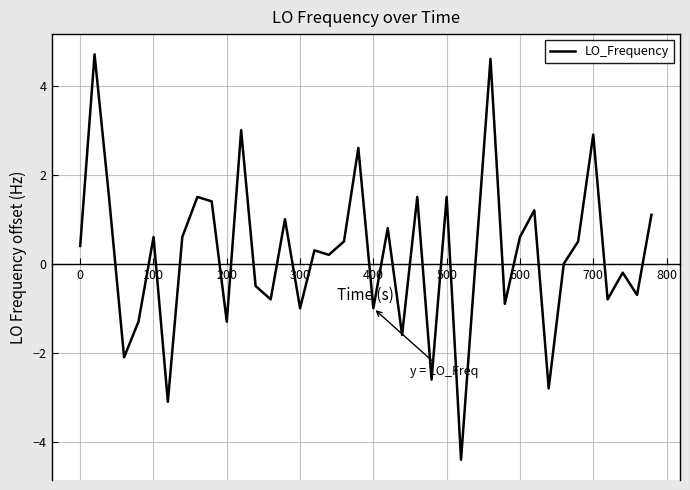

What is the average value?

0.2